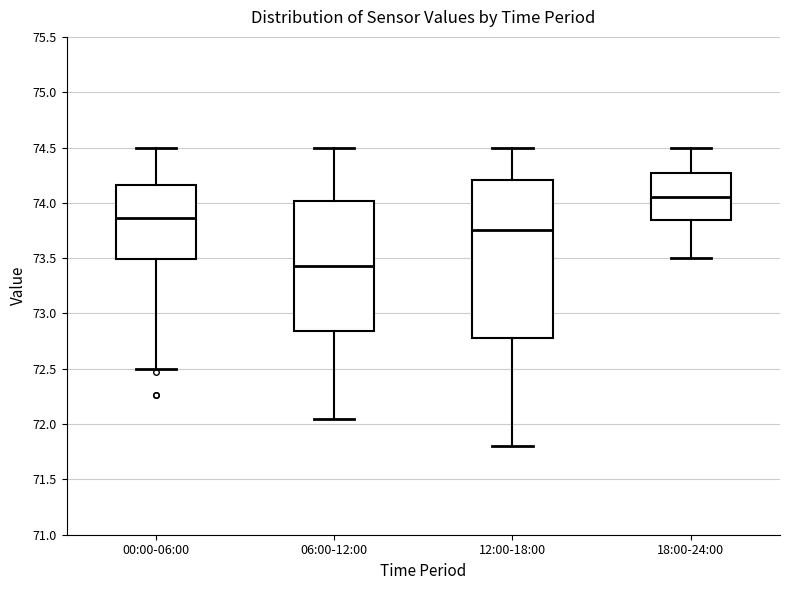

Reading left to right, transcribe this box plot: for each box, give where its median line is, the range the box spans, and where its two whiskers end, as read against the y-axis. The values are not printed on the chart, so give them approximately, as read against the axis.

00:00-06:00: median 73.85, box 73.50 to 74.15, whiskers 72.50 to 74.50
06:00-12:00: median 73.45, box 72.85 to 74.00, whiskers 72.05 to 74.50
12:00-18:00: median 73.75, box 72.80 to 74.20, whiskers 71.80 to 74.50
18:00-24:00: median 74.05, box 73.85 to 74.25, whiskers 73.50 to 74.50